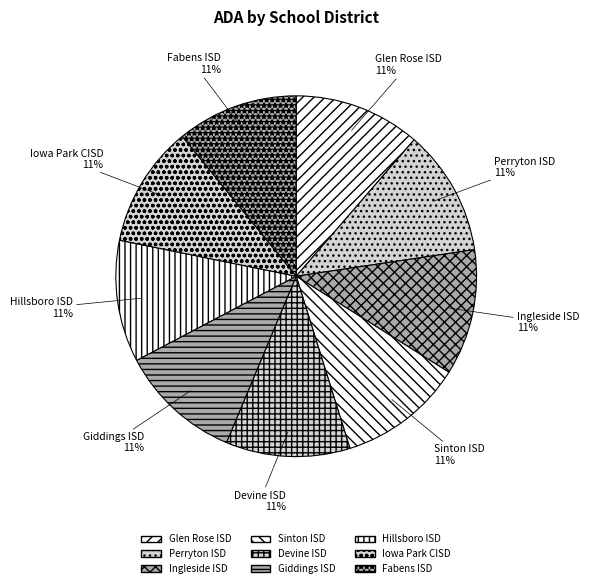

Is the sum of Glen Rose ISD and Perryton ISD greater than half?

No